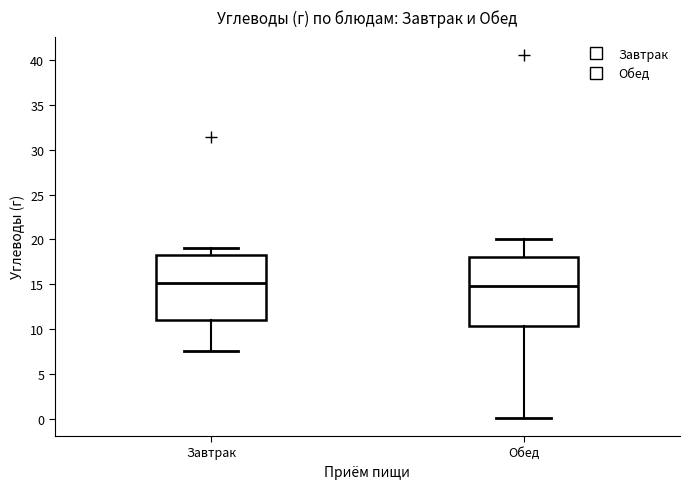

Reading left to right, read every box against the y-axis: the position of its median line, the range the box covers, and the ends of its whiskers. The values are not printed on the chart, so give them approximately, as read against the axis.

Завтрак: median 15.0, box 11.0 to 18.5, whiskers 7.5 to 19.0
Обед: median 15.0, box 10.5 to 18.0, whiskers 0.0 to 20.0